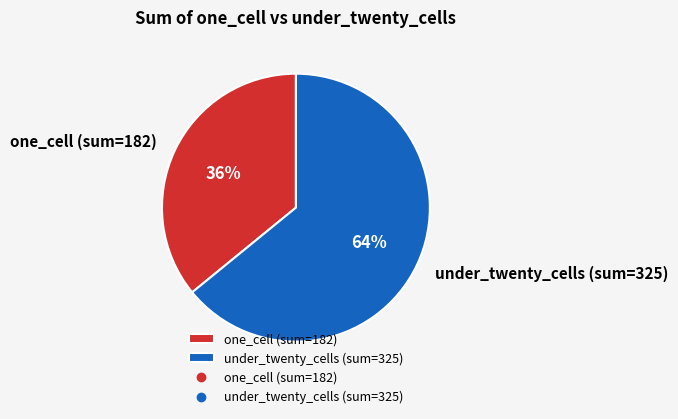

Which category has the smallest portion of the pie?

one_cell (sum=182)